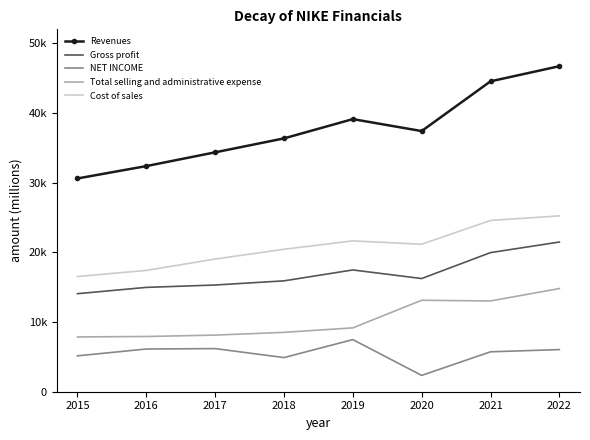

Rank the series at 2019 from highest to lowest value.

Revenues, Cost of sales, Gross profit, Total selling and administrative expense, NET INCOME